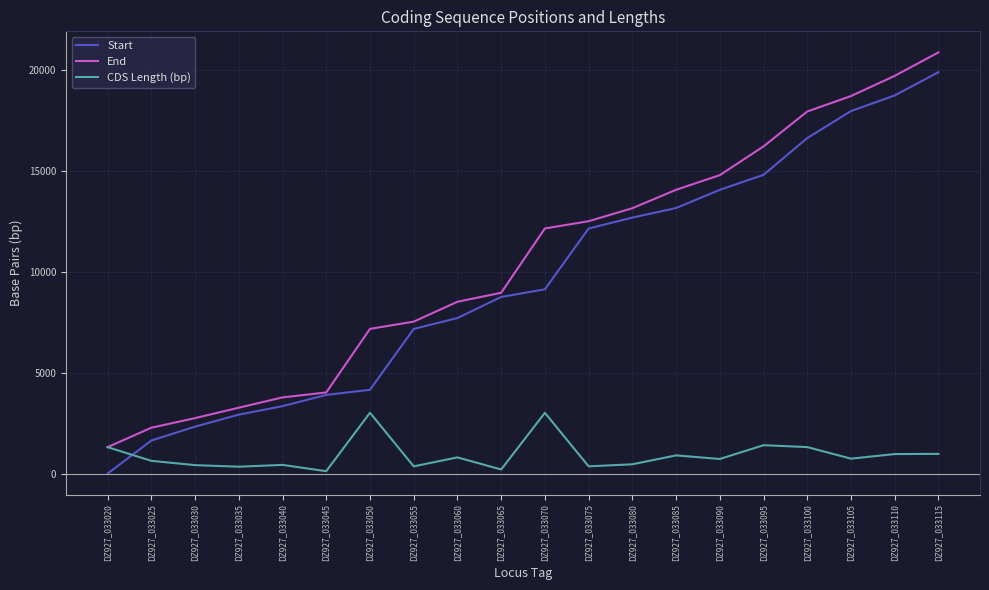

Which series has the widest spread of values?

Start